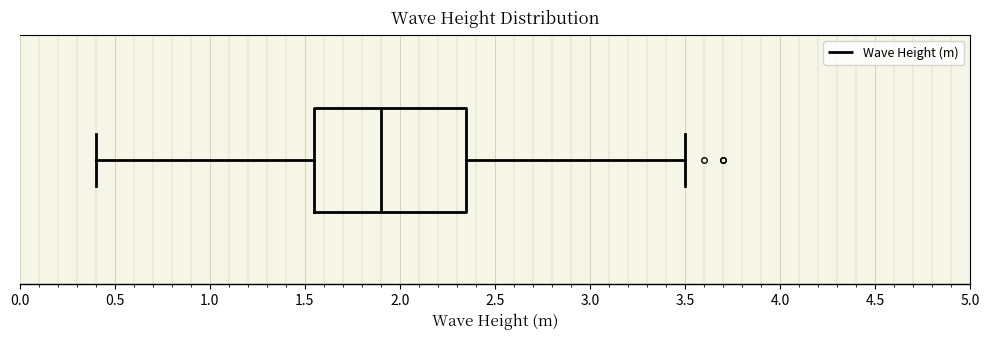

Where is the right edge of the box on the x-axis? The values are not printed on the chart, so give them approximately, as read against the axis.

2.35